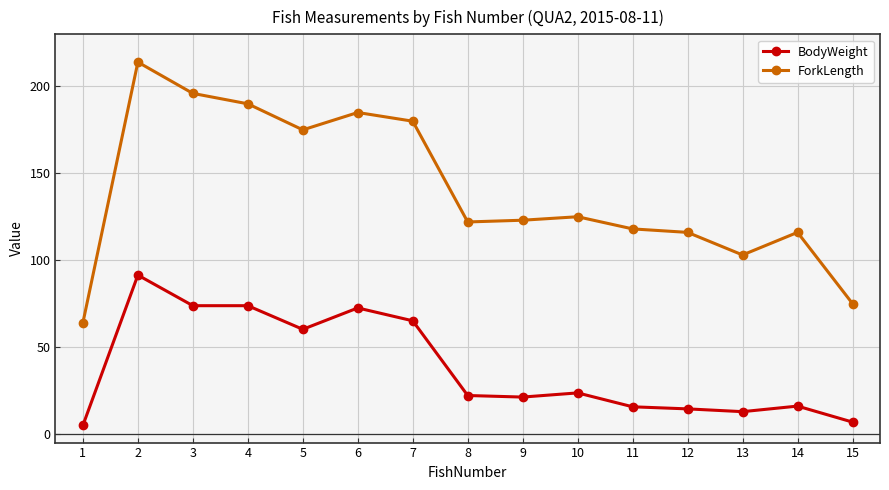

How many lines are shown in the chart?

2